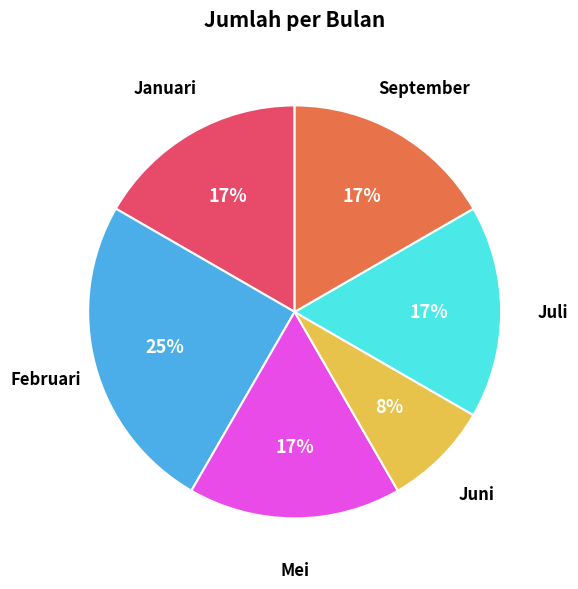

To the nearest percent, what is the difference between the largest and smallest slice percentages?

17%